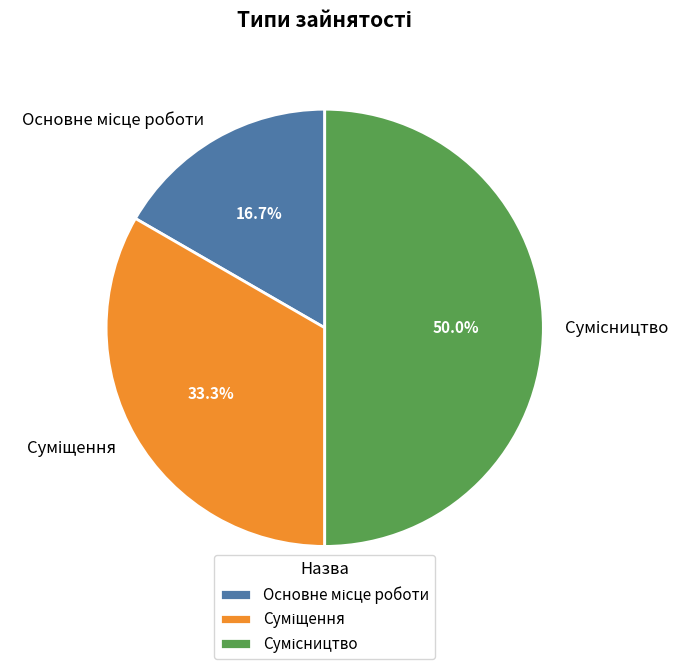

How many slices are in this pie chart?

3